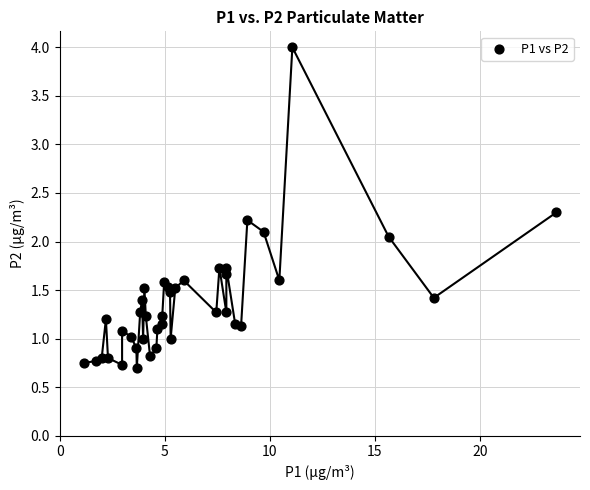

What is the range of Y values (max minus min)?

3.3